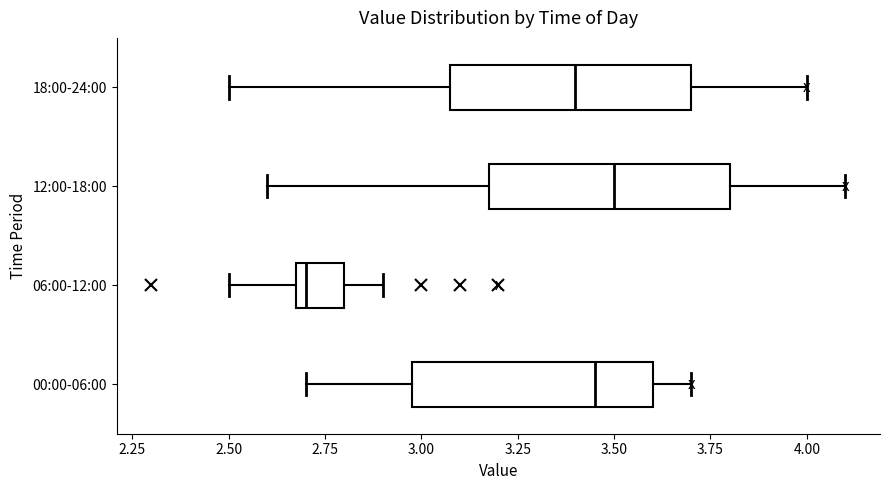

Reading bottom to top, transcribe this box plot: for each box, give where its median line is, the range the box spans, and where its two whiskers end, as read against the x-axis. The values are not printed on the chart, so give them approximately, as read against the axis.

00:00-06:00: median 3.45, box 3.00 to 3.60, whiskers 2.70 to 3.70
06:00-12:00: median 2.70 (just right of the box's left edge), box 2.70 to 2.80, whiskers 2.50 to 2.90
12:00-18:00: median 3.50, box 3.20 to 3.80, whiskers 2.60 to 4.10
18:00-24:00: median 3.40, box 3.10 to 3.70, whiskers 2.50 to 4.00